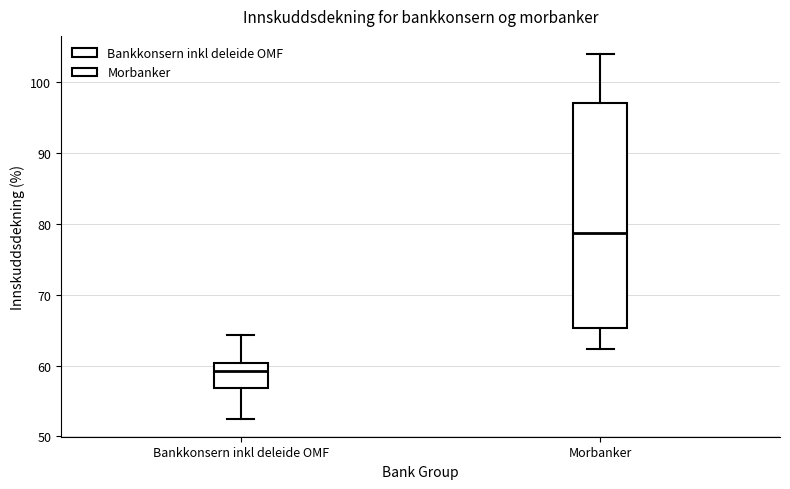

Which box has the highest median line?

Morbanker